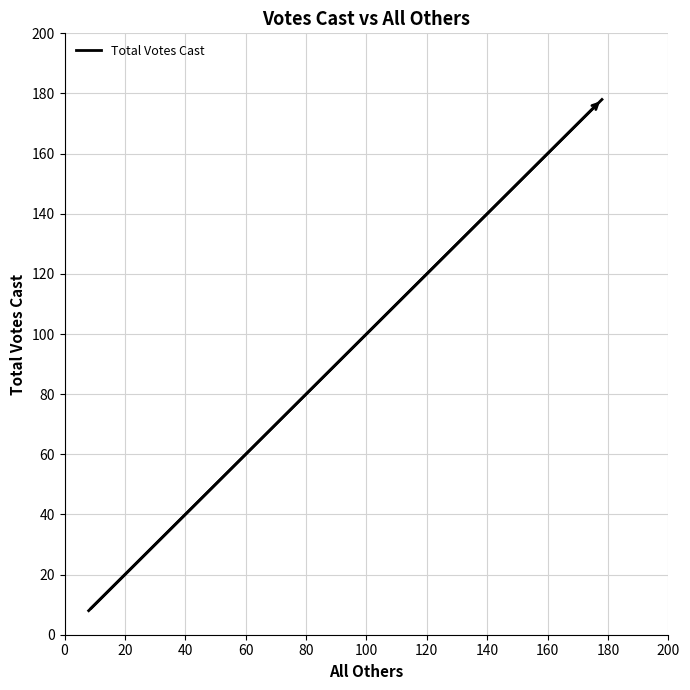

Reading left to right, transcribe all the data shown in this chart.

8	178